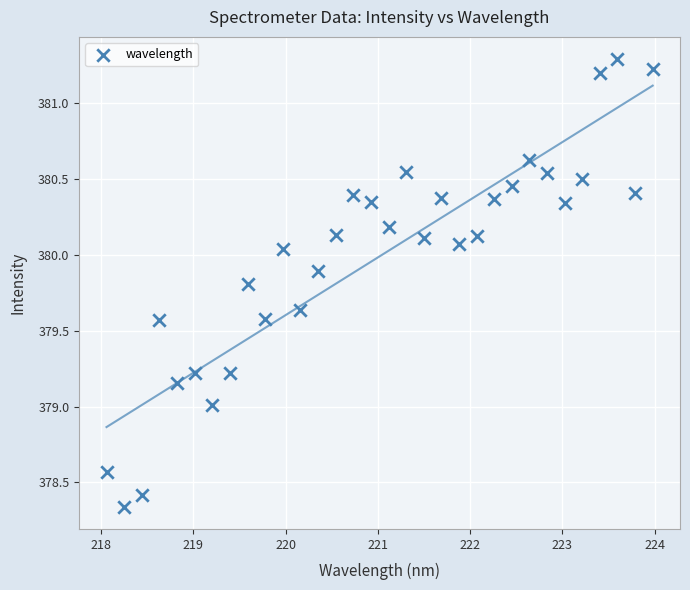

What is the range of X values (max minus min)?

5.9